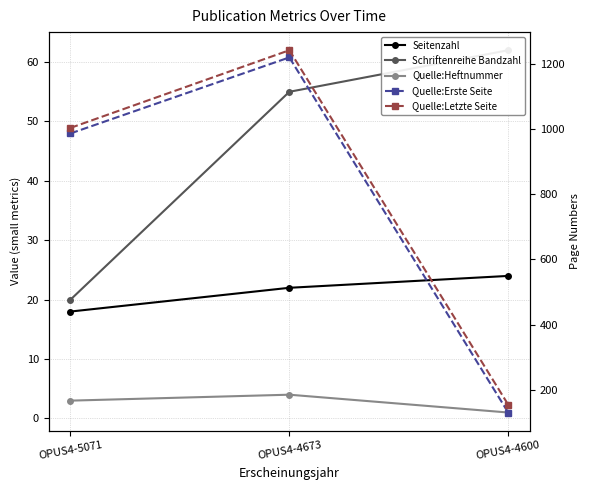

How many distinct data groups are displayed?

5